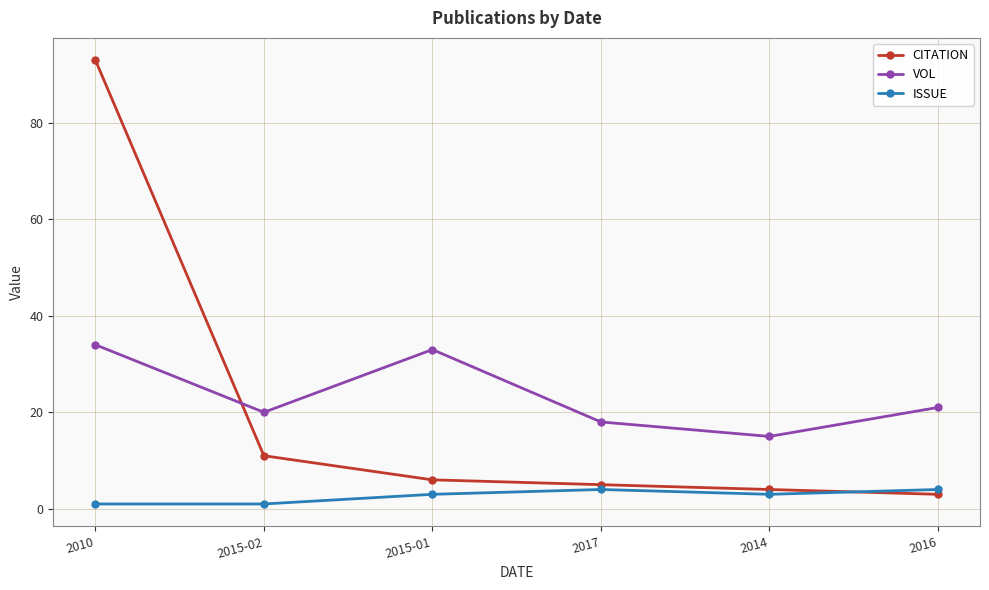

Rank the series at 2017 from highest to lowest value.

VOL, CITATION, ISSUE